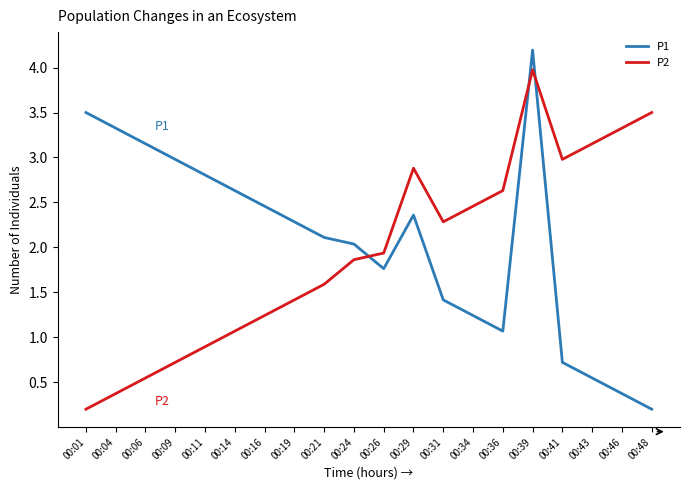

The value of P1 at 00:48 is 0.0. True or false?

False